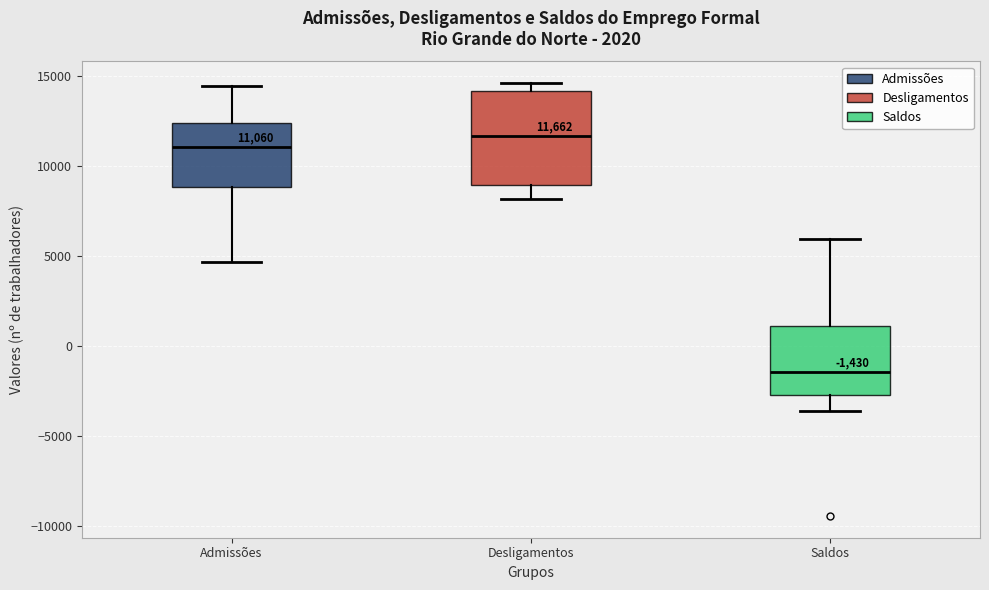

Comparing the boxes themselves (not the whiskers), which one is the tallest?

Desligamentos